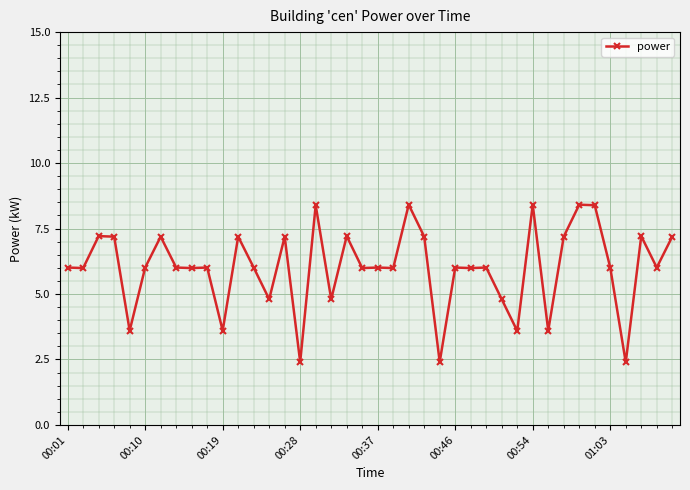

What is the smallest value displayed?

2.4